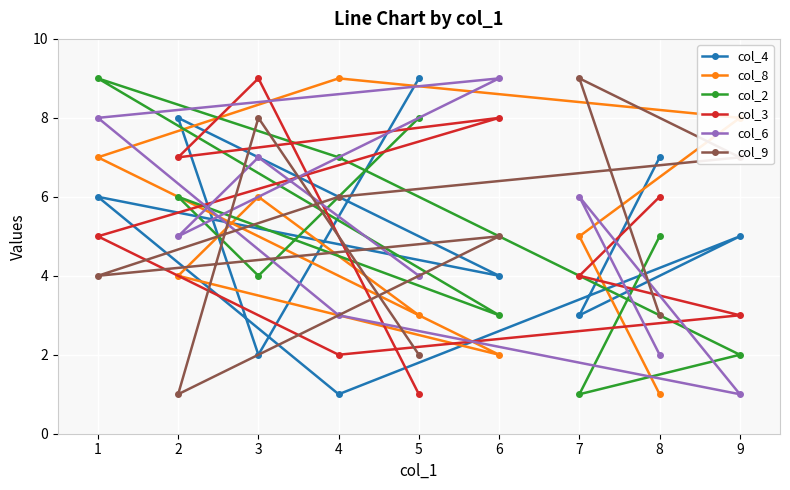

Between 2 and 7, which series saw the biggest shift?

col_9